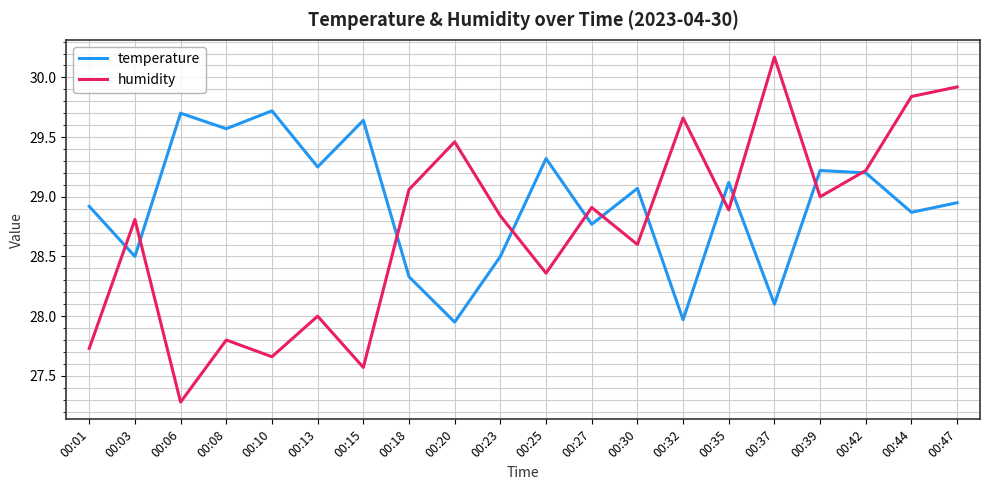

Which category has the lowest value across all series?

00:06